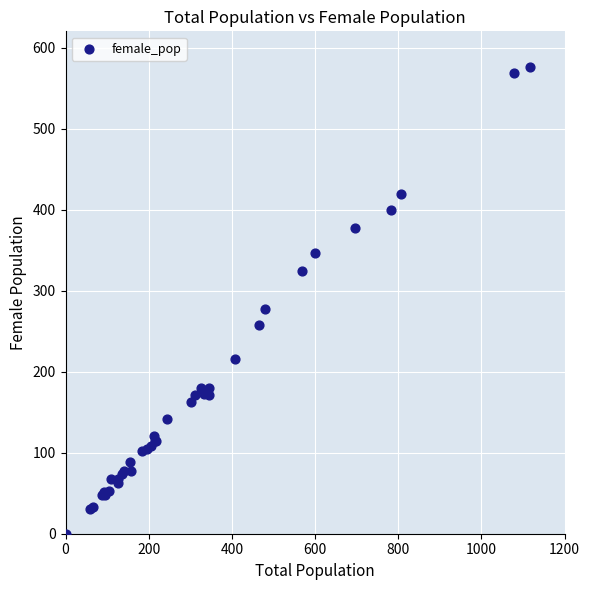

What Y value in the scatter plot is closest to 288?

277